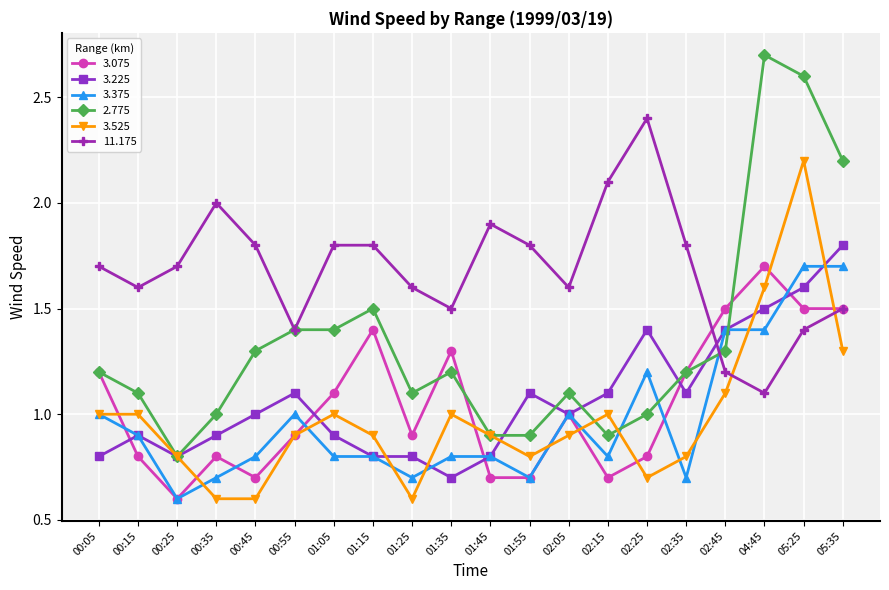

After their last crossing, which series has the higher values: 3.375 or 3.225?

3.225